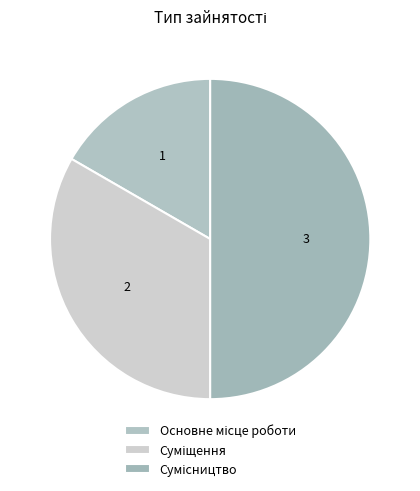

Does Суміщення account for over 50% of the chart?

No